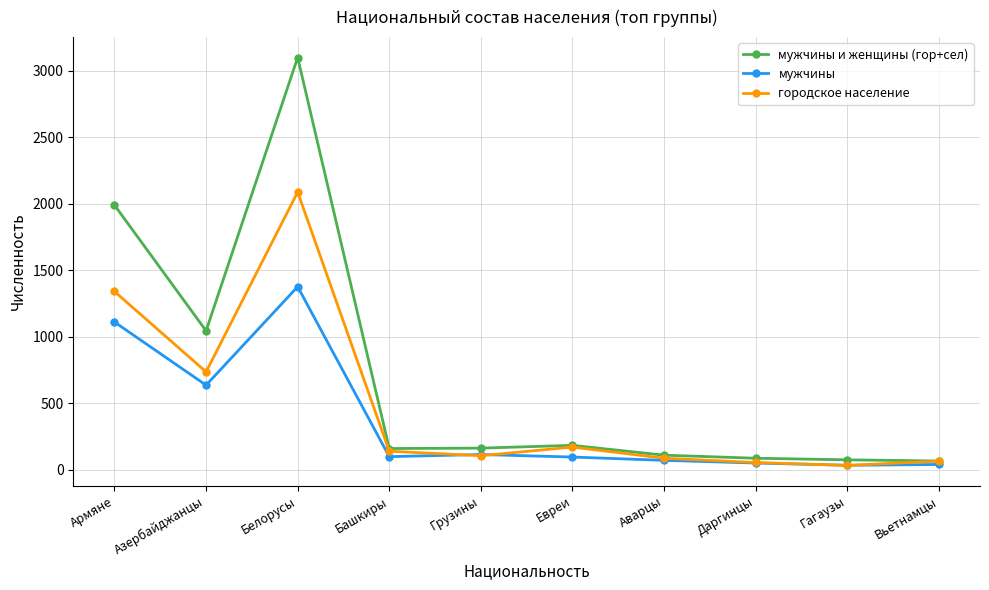

Does the chart display data point markers on the line(s)?

Yes